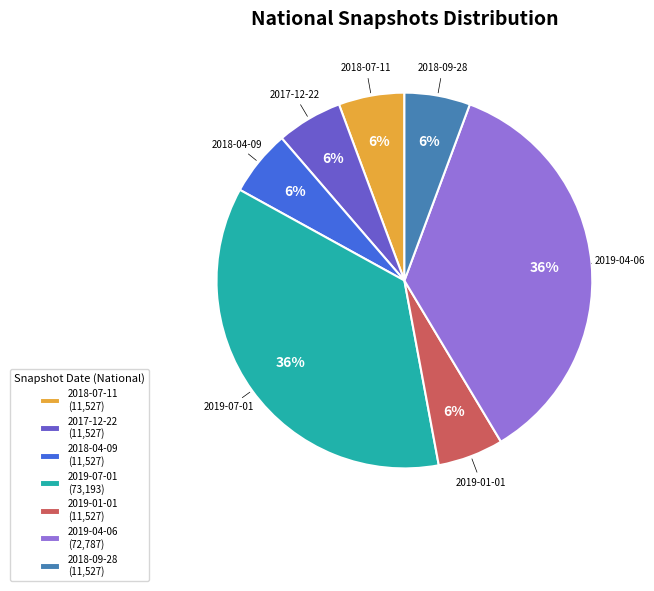

Count the number of slices in the pie.

7